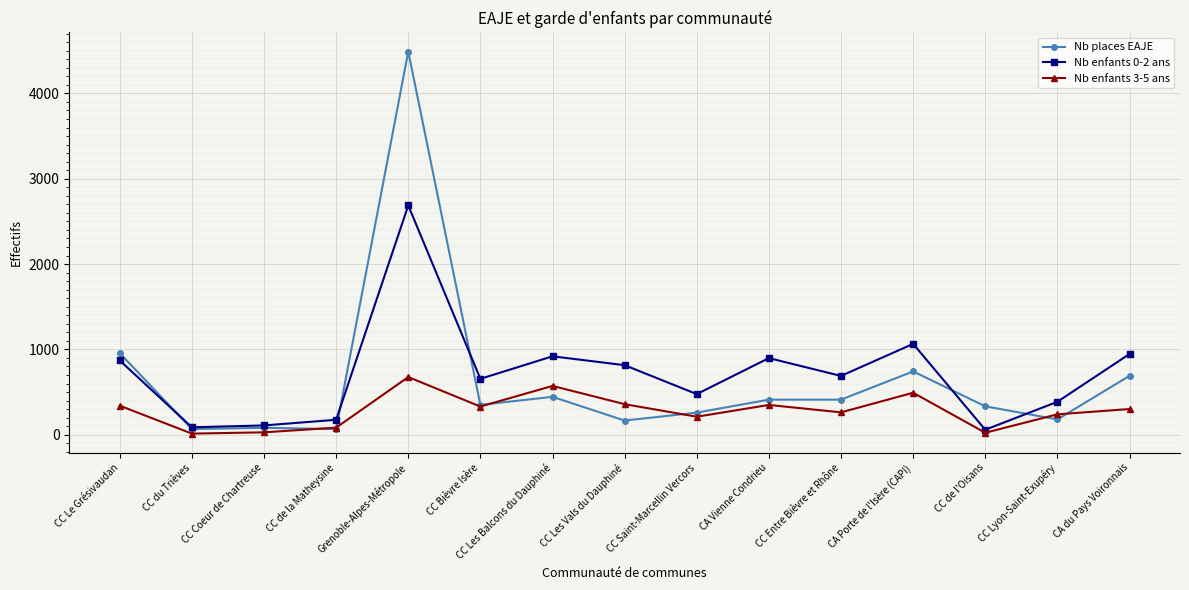

List the series in order of their peak value, lowest first.

Nb enfants 3-5 ans, Nb enfants 0-2 ans, Nb places EAJE